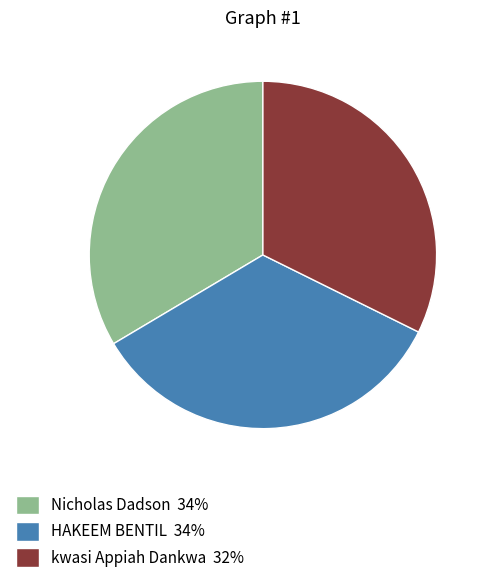

Approximately how many times larger is the value at Nicholas Dadson 34% compared to kwasi Appiah Dankwa 32%?

1.0